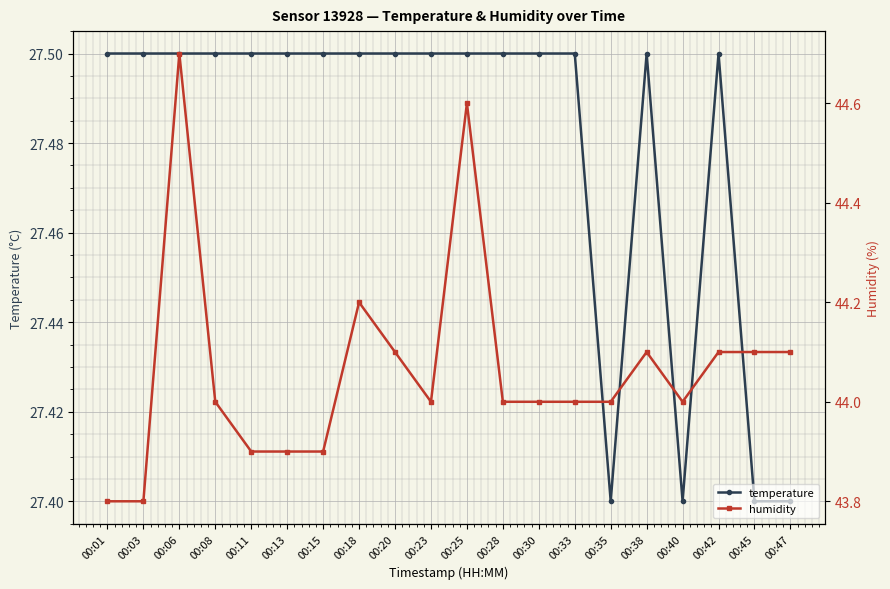

True or false: humidity and temperature cross at least once.

False